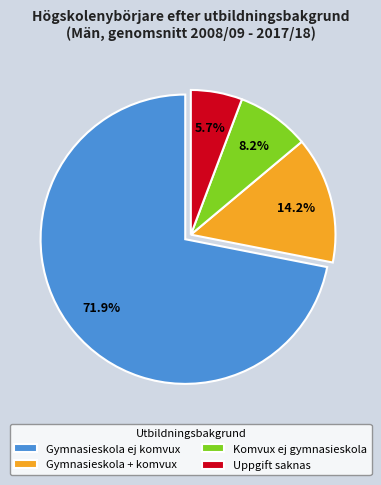

Combined, what portion of the pie is Komvux ej gymnasieskola and Uppgift saknas?

13.9%